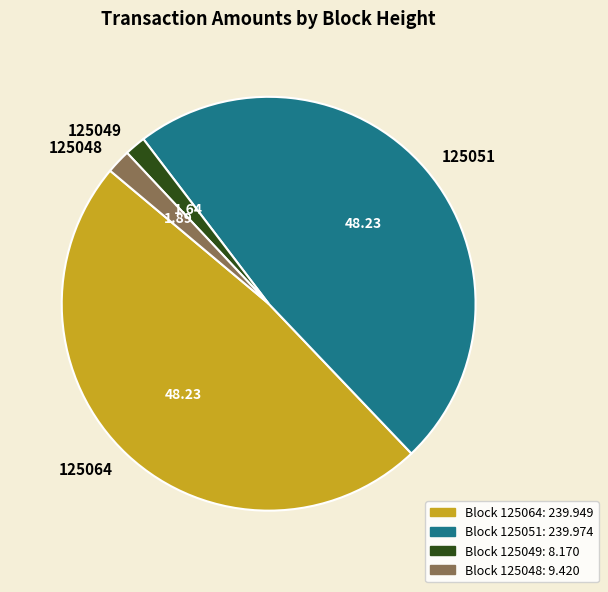

Is there any slice that represents more than half of the pie?

No